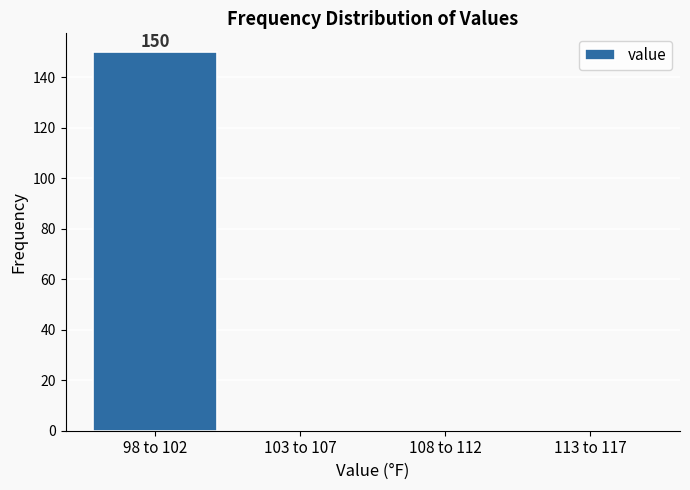

Reading right to left, transcribe all the data shown in this chart.

113 to 117=0	108 to 112=0	103 to 107=0	98 to 102=150